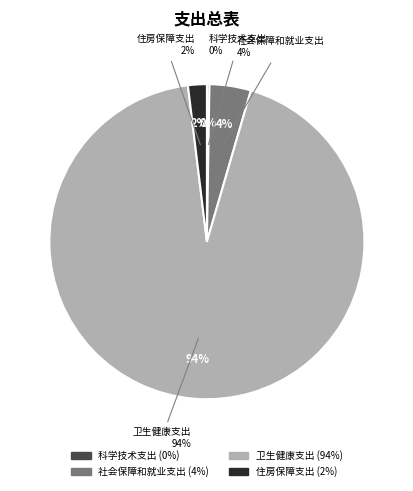

To the nearest percent, what percentage of the pie is 社会保障和就业支出?

4%